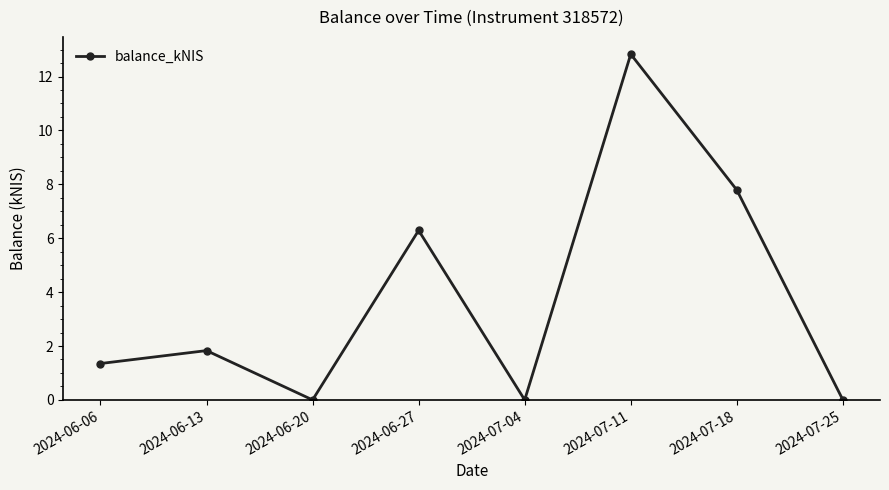

Reading left to right, list all the values displayed in this chart.

2024-06-06=1.4	2024-06-13=1.8	2024-06-20=0.0	2024-06-27=6.3	2024-07-04=0.0	2024-07-11=12.8	2024-07-18=7.8	2024-07-25=0.0